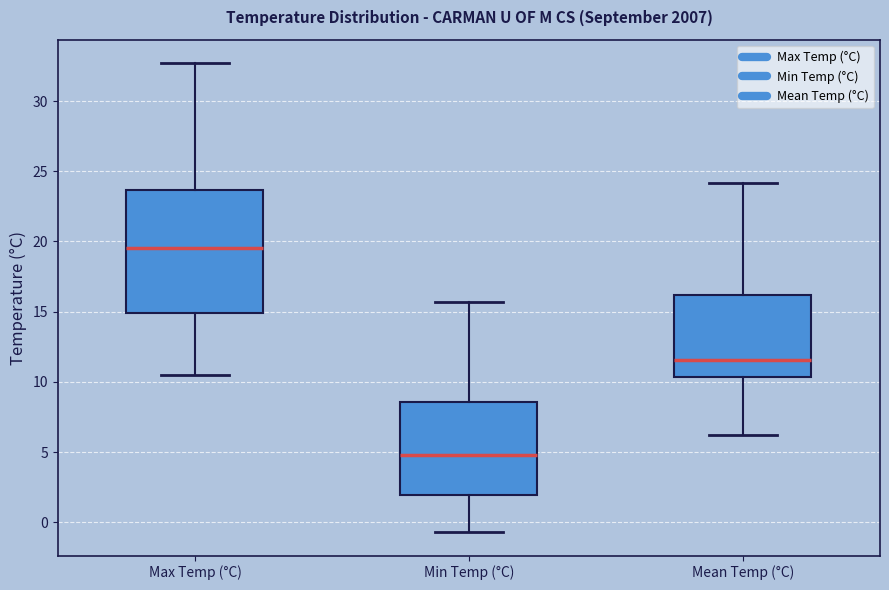

Where does the lower whisker of the box for Mean Temp (°C) end on the y-axis? The values are not printed on the chart, so give them approximately, as read against the axis.

6.0